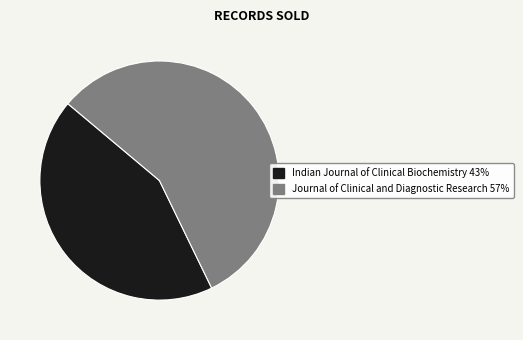

Do Indian Journal of Clinical Biochemistry and Journal of Clinical and Diagnostic Research together represent more than half of the pie?

Yes